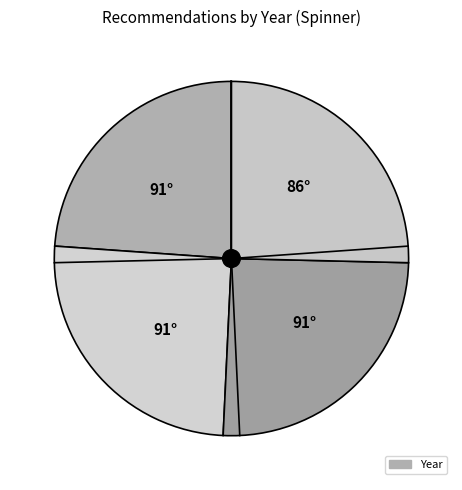

How many slices are in this pie chart?

4